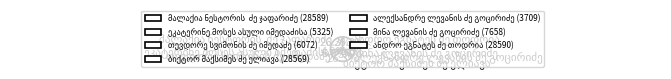

To the nearest percent, what is the difference between the largest and smallest slice percentages?

23%